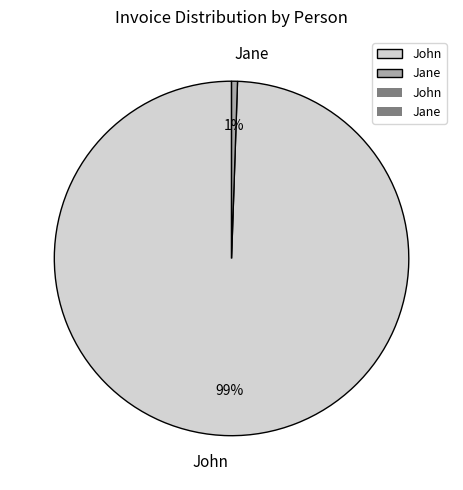

To the nearest percent, what is the average slice percentage?

50%